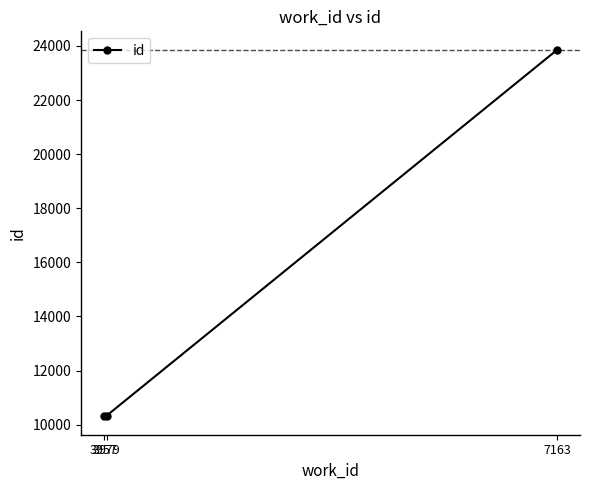

What is the value of the 2nd point from the left?

10338